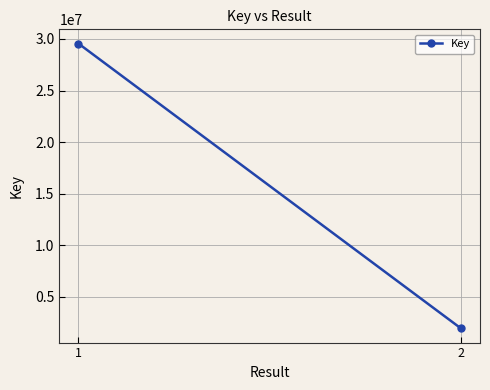

Reading right to left, list all the values displayed in this chart.

1943030	29551010